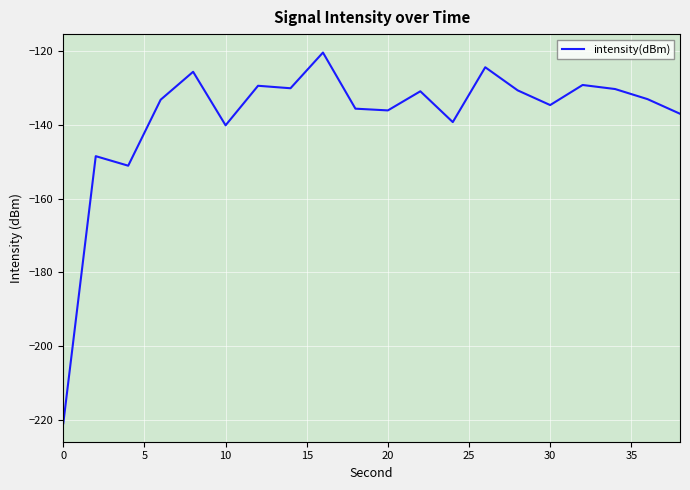

What is the difference between the maximum and minimum values?

100.5